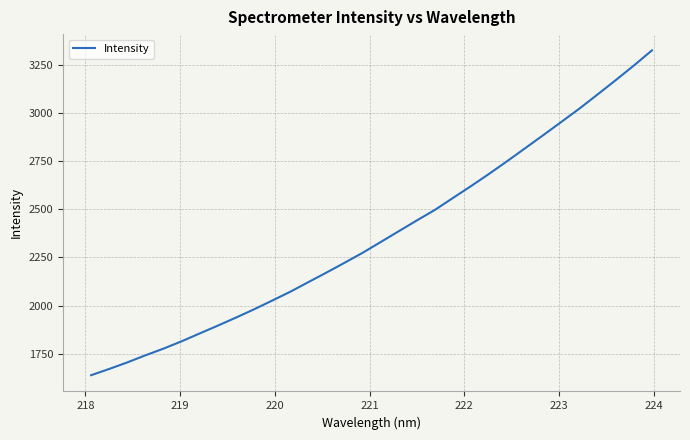

What is the difference between the maximum and minimum values?

1685.0